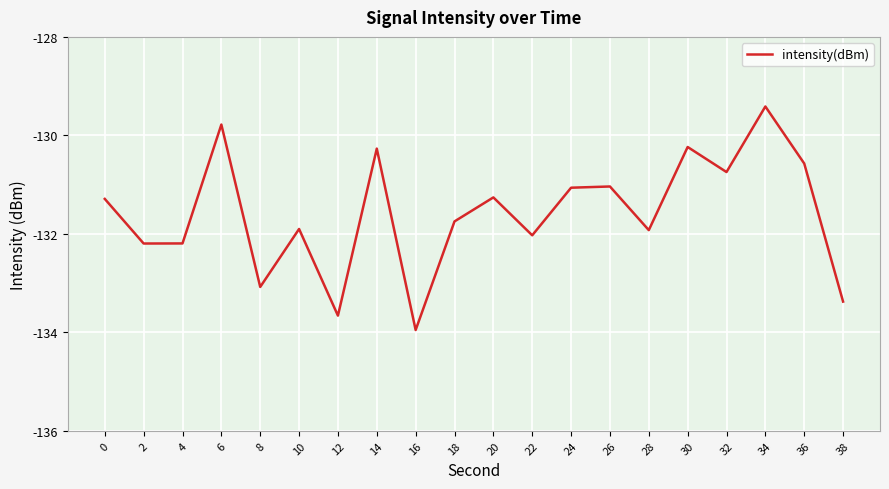

Read the value at 38.

-133.4